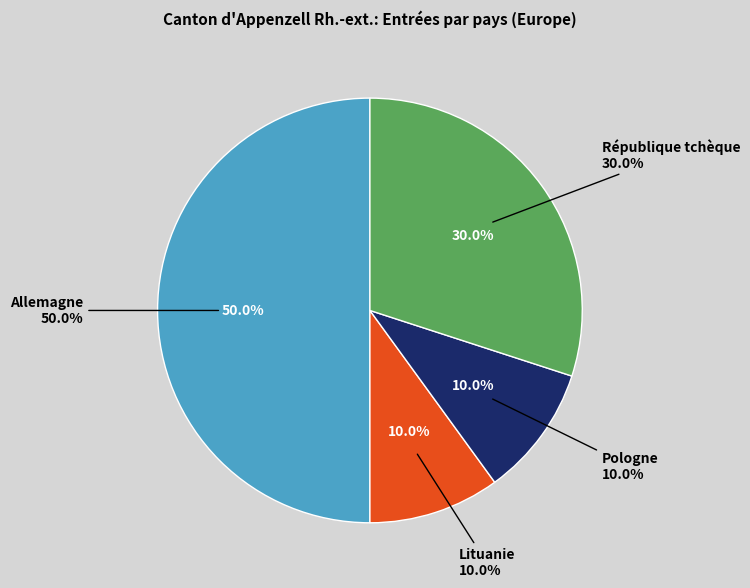

Which category has the biggest portion of the pie?

Allemagne